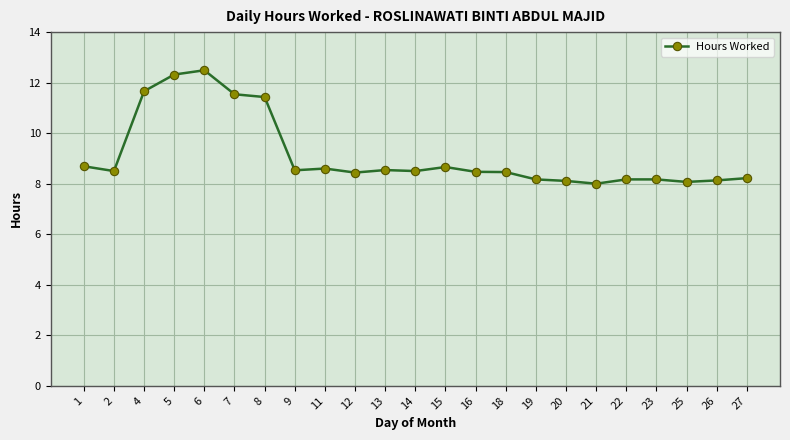

What is the ratio of the value at 22 to the value at 26?

1.0